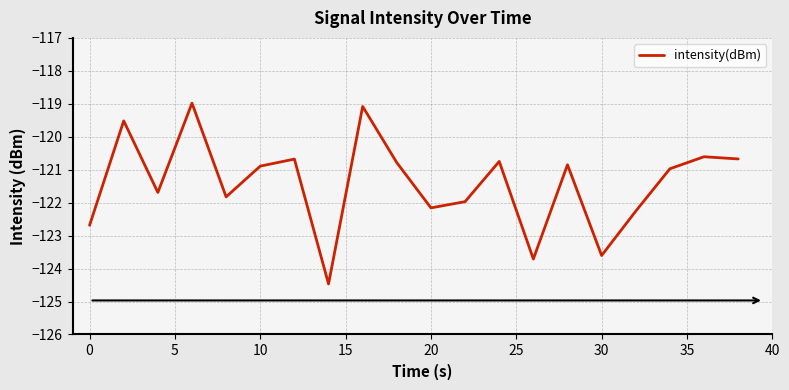

What is the maximum value shown in the chart?

-119.0